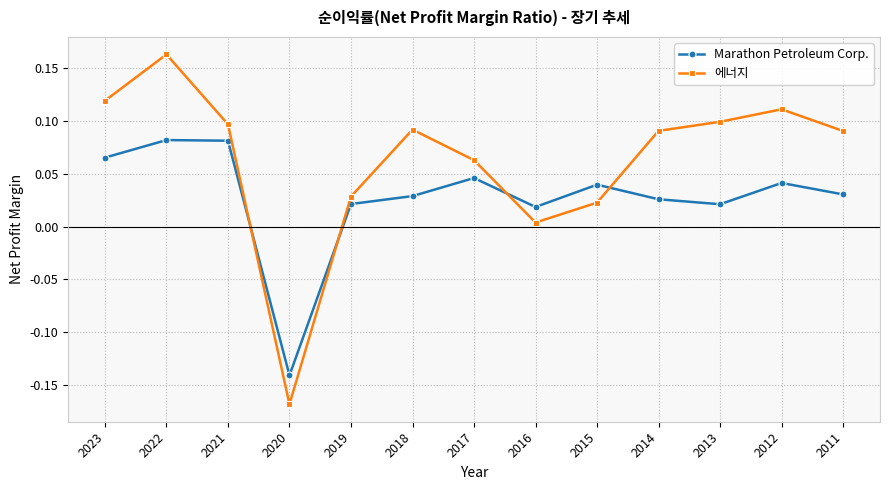

Where is the first local maximum for 에너지?

2022